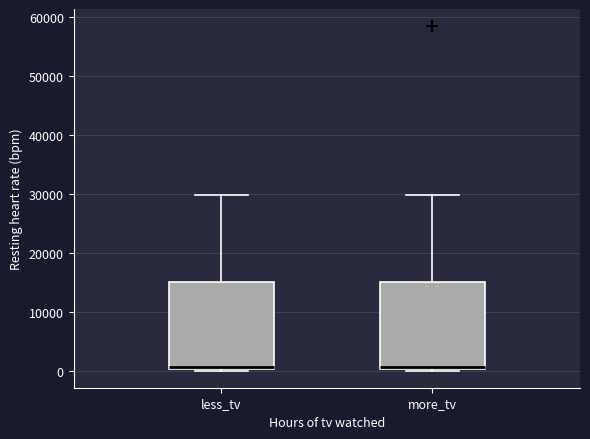

Reading left to right, transcribe this box plot: for each box, give where its median line is, the range the box spans, and where its two whiskers end, as read against the y-axis. The values are not printed on the chart, so give them approximately, as read against the axis.

less_tv: median 1000 (drawn on the box's lower edge), box 0 to 15000, whiskers 0 (just below the box's lower edge) to 30000
more_tv: median 1000 (drawn on the box's lower edge), box 0 to 15000, whiskers 0 (just below the box's lower edge) to 30000